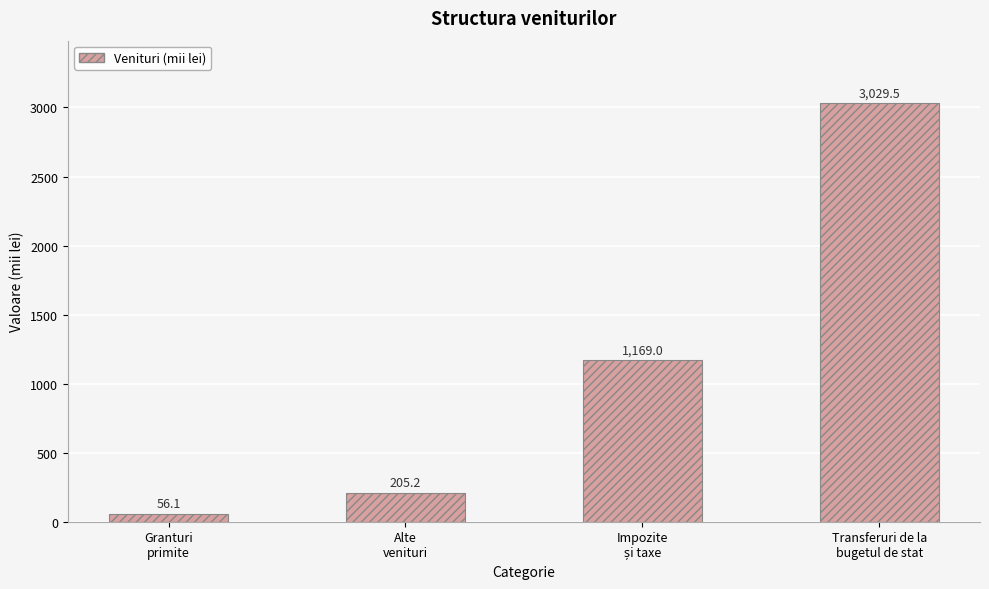

What is the average value?

1115.0